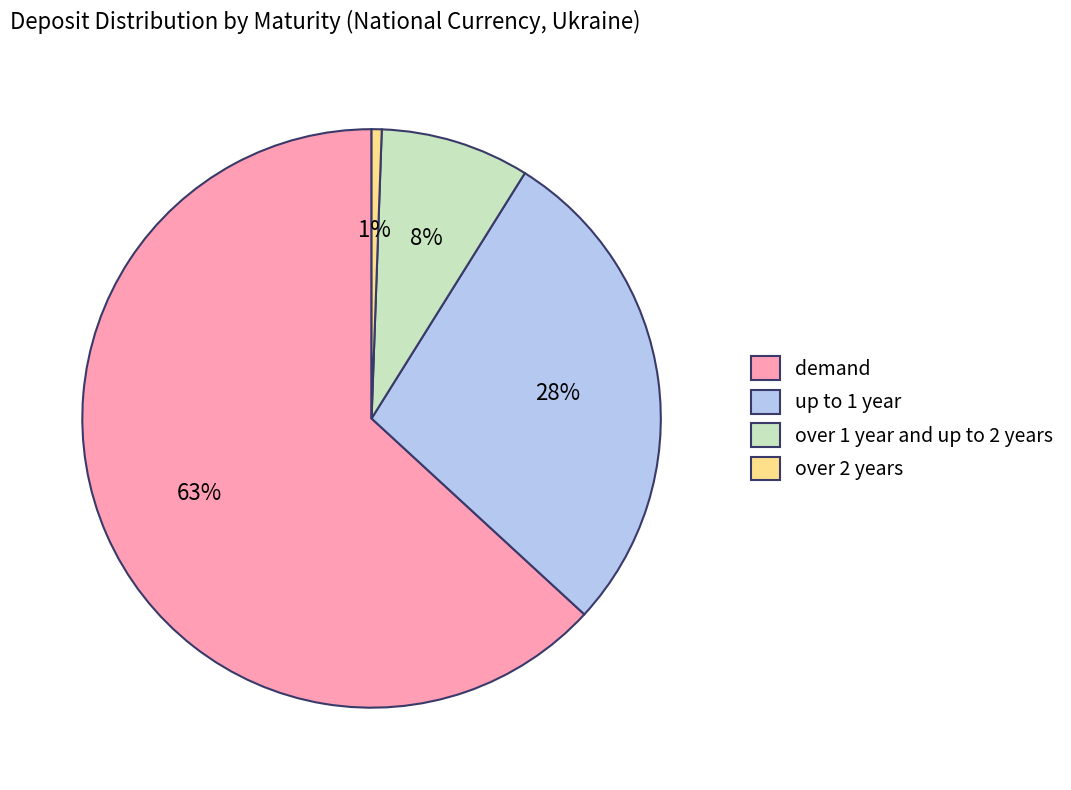

To the nearest percent, what is the average slice percentage?

25%